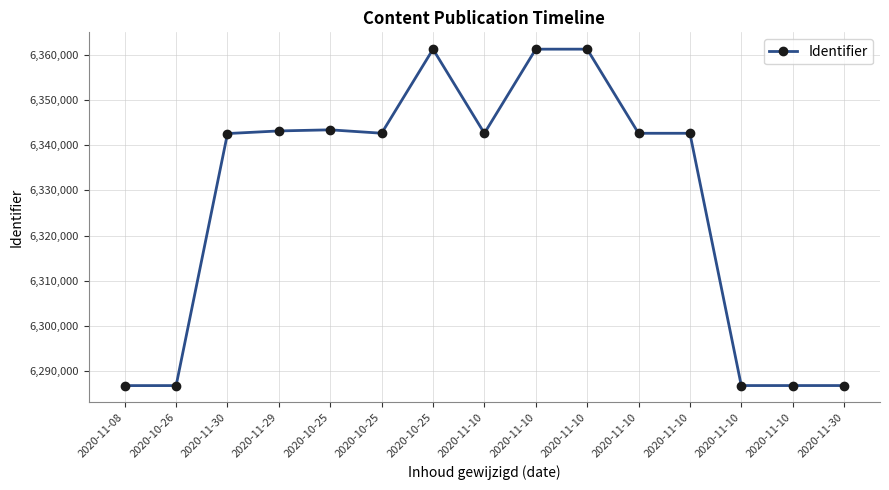

How many data points does each series have?

15